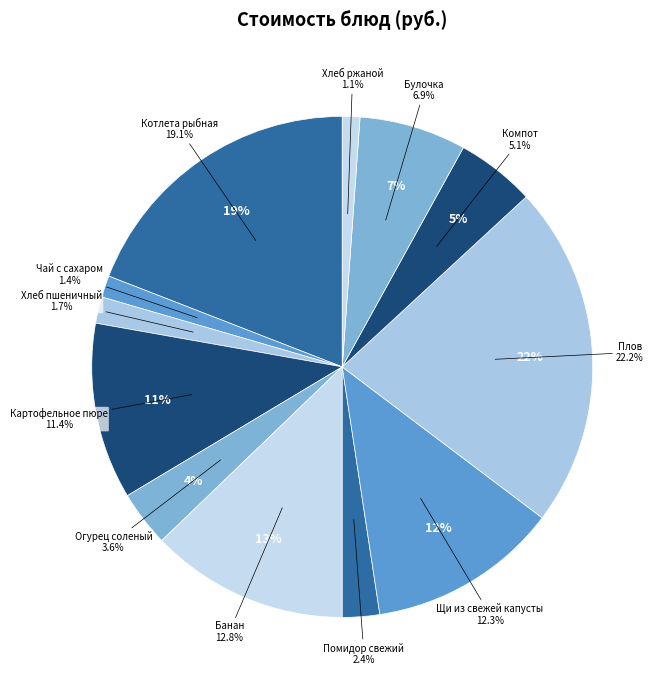

Count the number of slices in the pie.

12